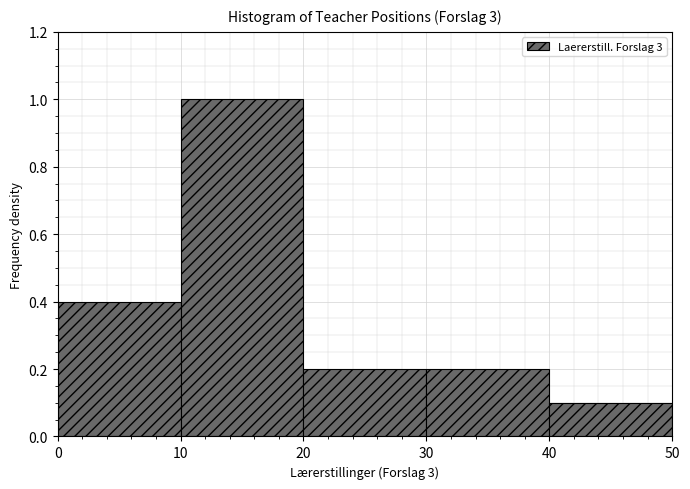

Reading left to right, list every bar in this chart as the range it spans on the x-axis followed by its height. The values are not printed on the chart, so give them approximately, as read against the axis.

0 to 10: 0.4
10 to 20: 1.0
20 to 30: 0.2
30 to 40: 0.2
40 to 50: 0.1